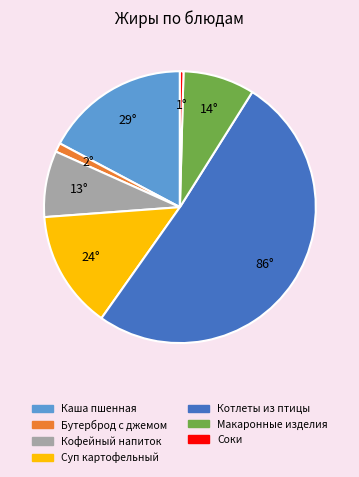

Is there a majority slice in this chart?

Yes